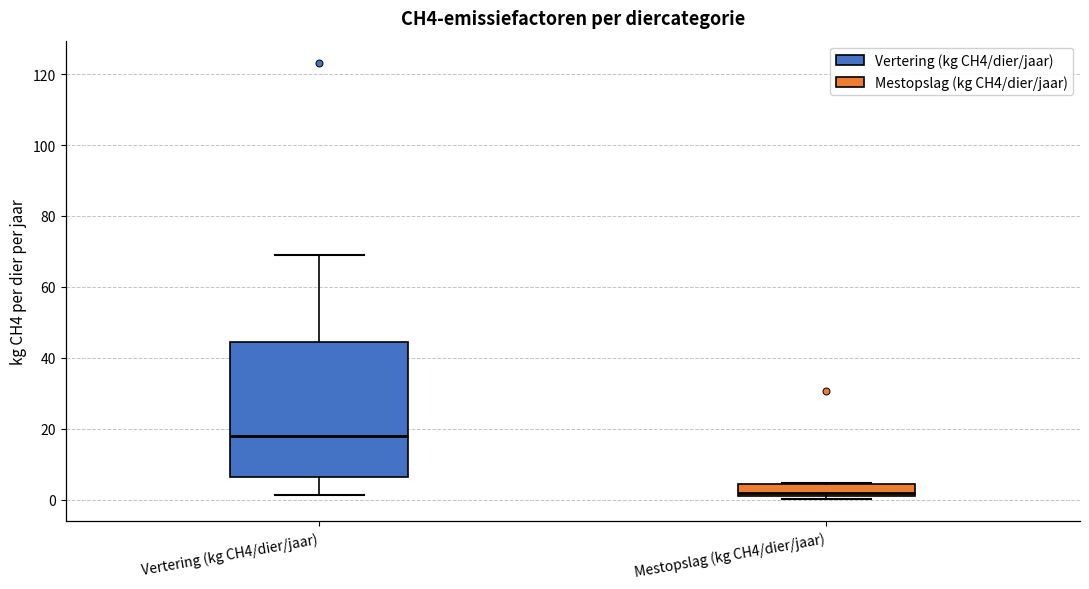

Comparing the boxes themselves (not the whiskers), which one is the tallest?

Vertering (kg CH4/dier/jaar)